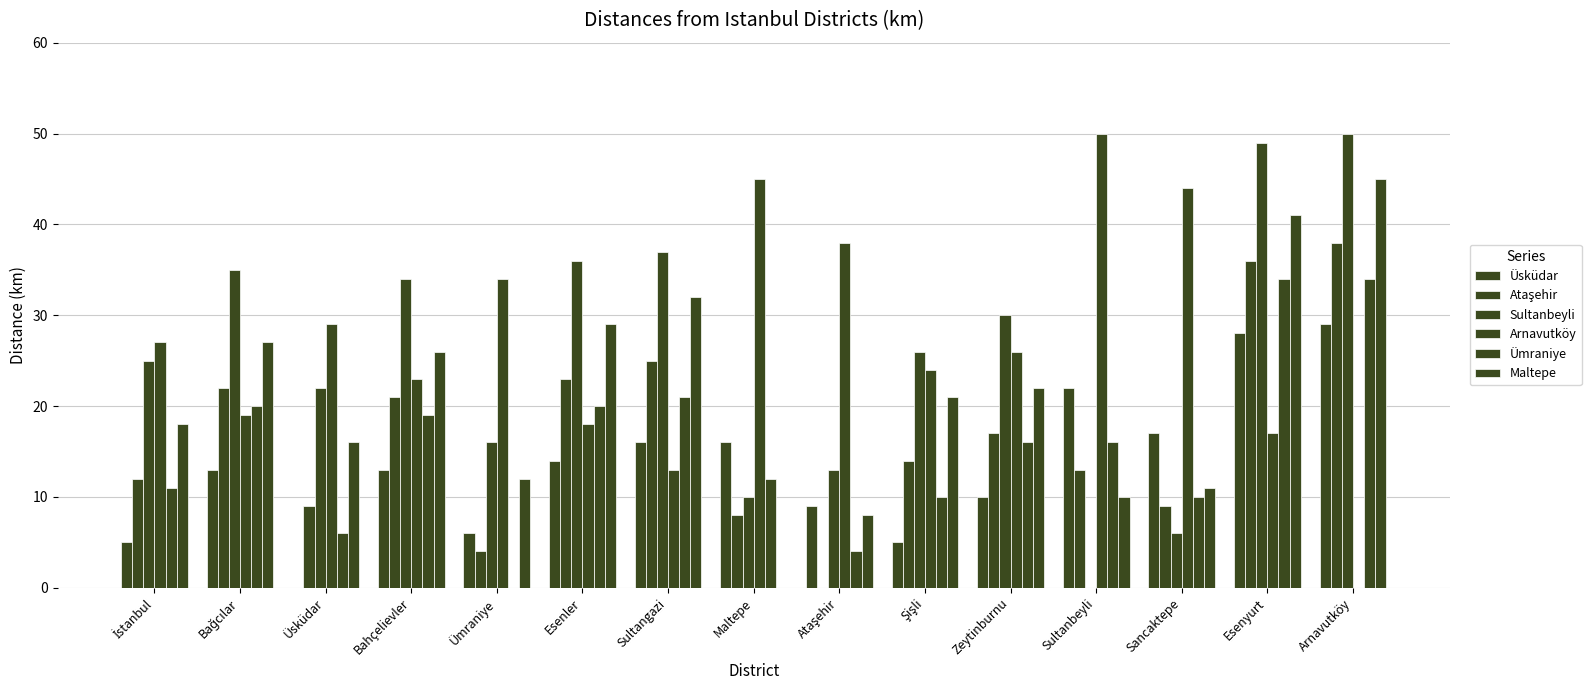

How many groups of bars are there?

15